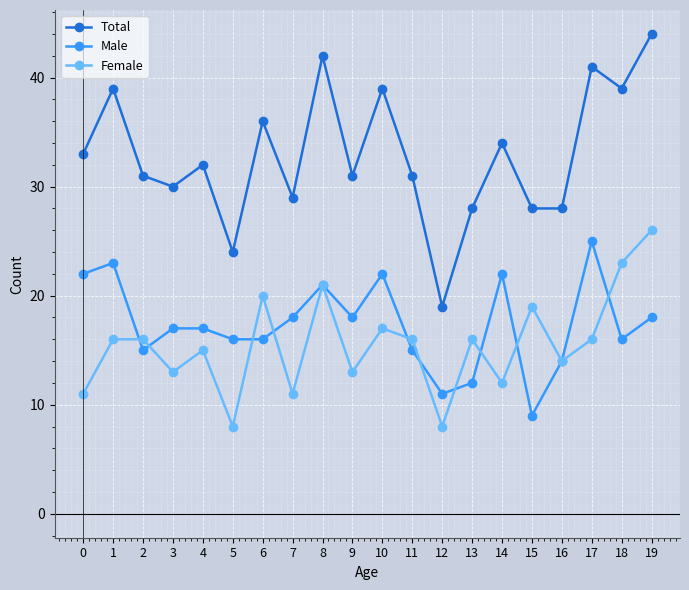

Which category has the lowest value in the Male series?

15